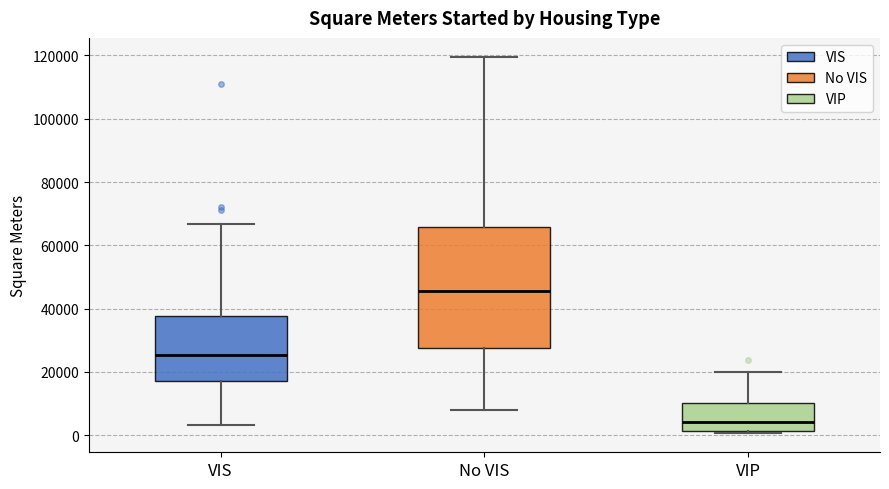

Comparing the boxes themselves (not the whiskers), which one is the tallest?

No VIS